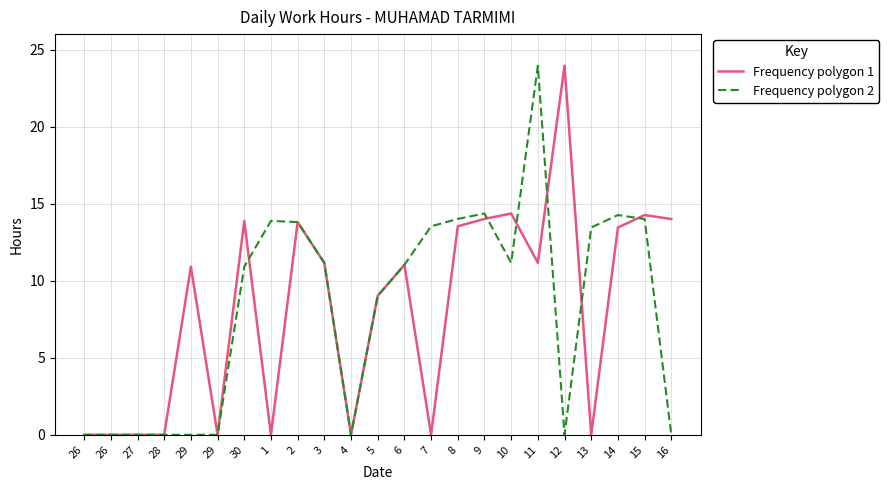

How many lines are shown in the chart?

2